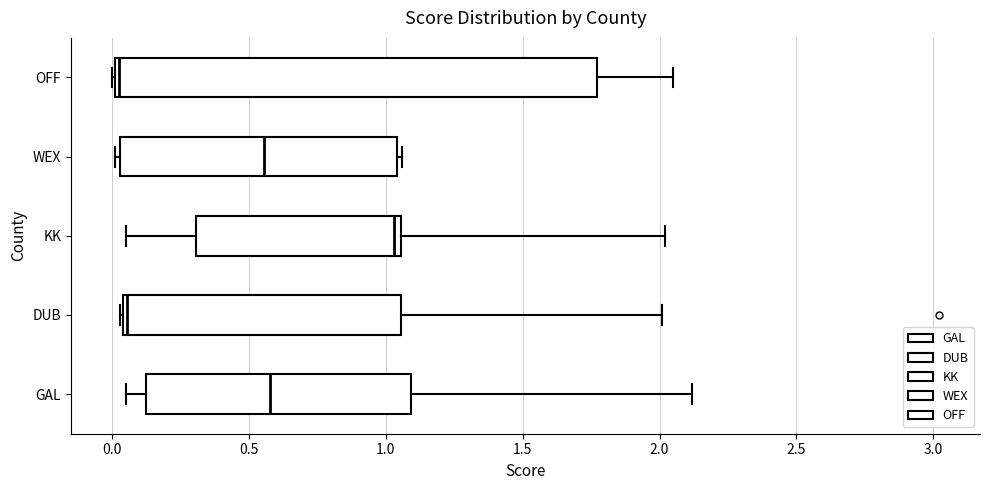

Reading bottom to top, read every box against the x-axis: the position of its median line, the range the box covers, and the ends of its whiskers. The values are not printed on the chart, so give them approximately, as read against the axis.

GAL: median 0.60, box 0.10 to 1.10, whiskers 0.05 to 2.10
DUB: median 0.05, box 0.05 to 1.05, whiskers 0.05 to 2.00
KK: median 1.05 (just left of the box's right edge), box 0.30 to 1.05, whiskers 0.05 to 2.00
WEX: median 0.55, box 0.05 to 1.05, whiskers 0.00 to 1.05 (just right of the box's right edge)
OFF: median 0.05, box 0.00 to 1.75, whiskers 0.00 to 2.05